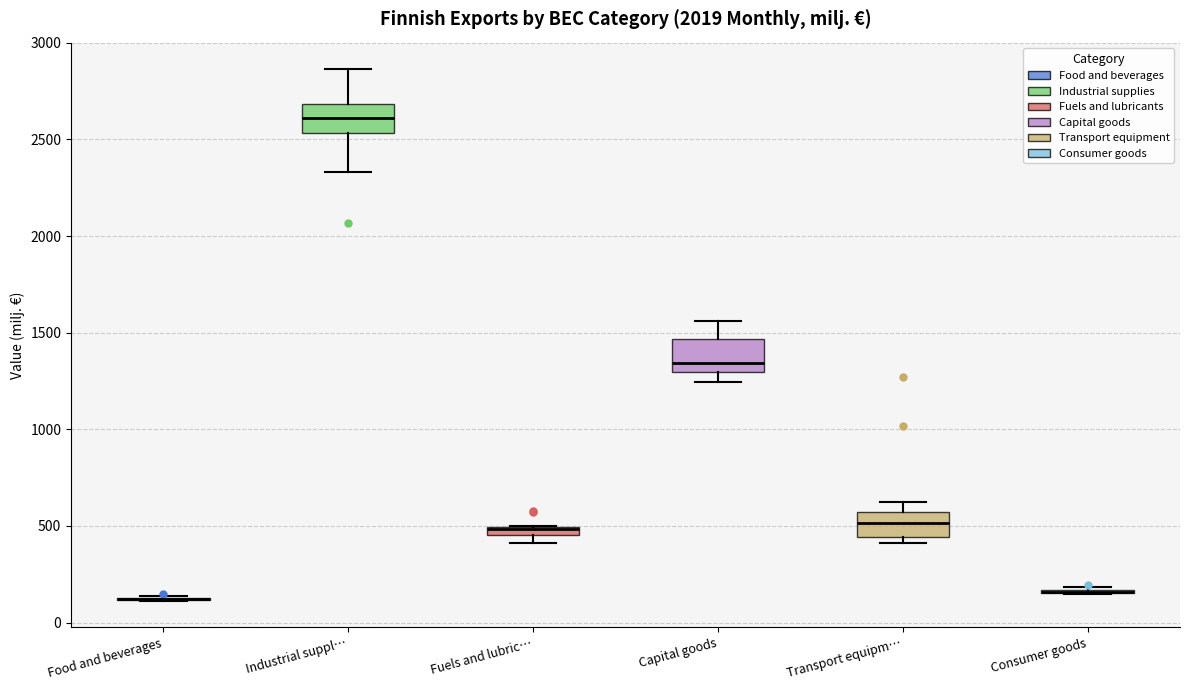

Where does the upper whisker of the box for Transport equipm… end on the y-axis? The values are not printed on the chart, so give them approximately, as read against the axis.

600